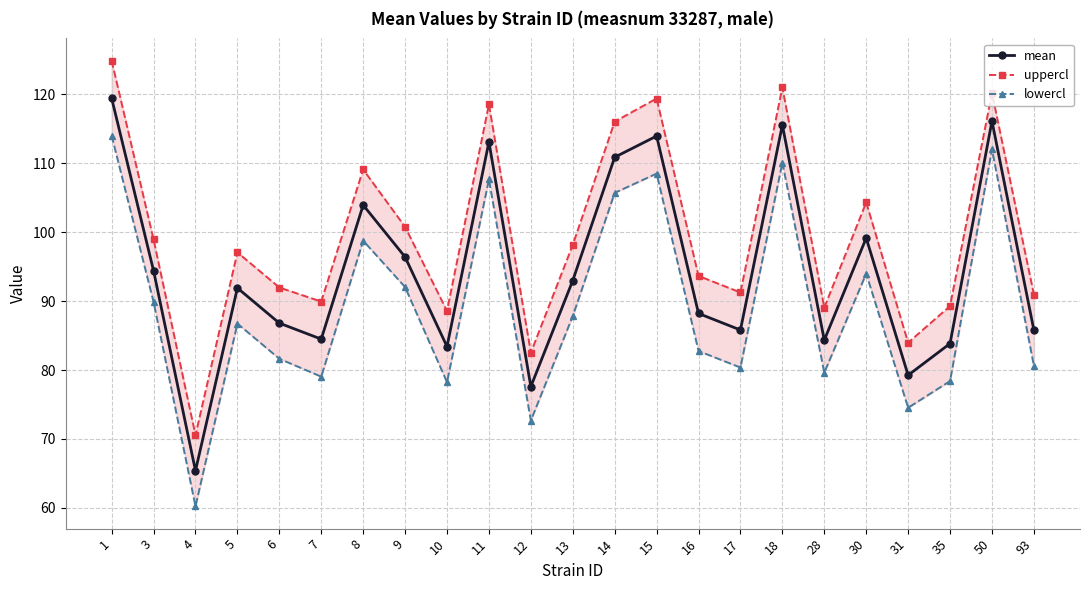

The uppercl series shows 59.4 at 30. True or false?

False